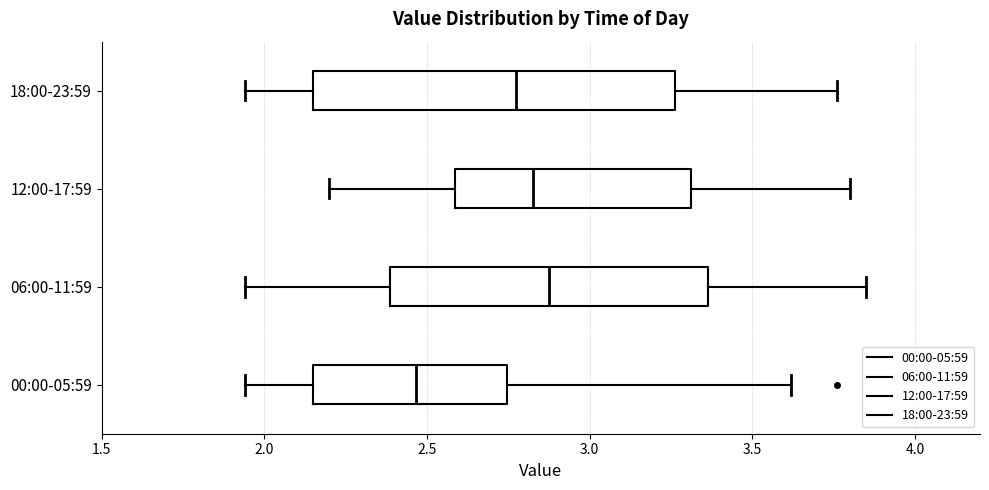

Reading bottom to top, read every box against the x-axis: the position of its median line, the range the box covers, and the ends of its whiskers. The values are not printed on the chart, so give them approximately, as read against the axis.

00:00-05:59: median 2.45, box 2.15 to 2.75, whiskers 1.95 to 3.60
06:00-11:59: median 2.90, box 2.40 to 3.35, whiskers 1.95 to 3.85
12:00-17:59: median 2.85, box 2.60 to 3.30, whiskers 2.20 to 3.80
18:00-23:59: median 2.80, box 2.15 to 3.25, whiskers 1.95 to 3.75